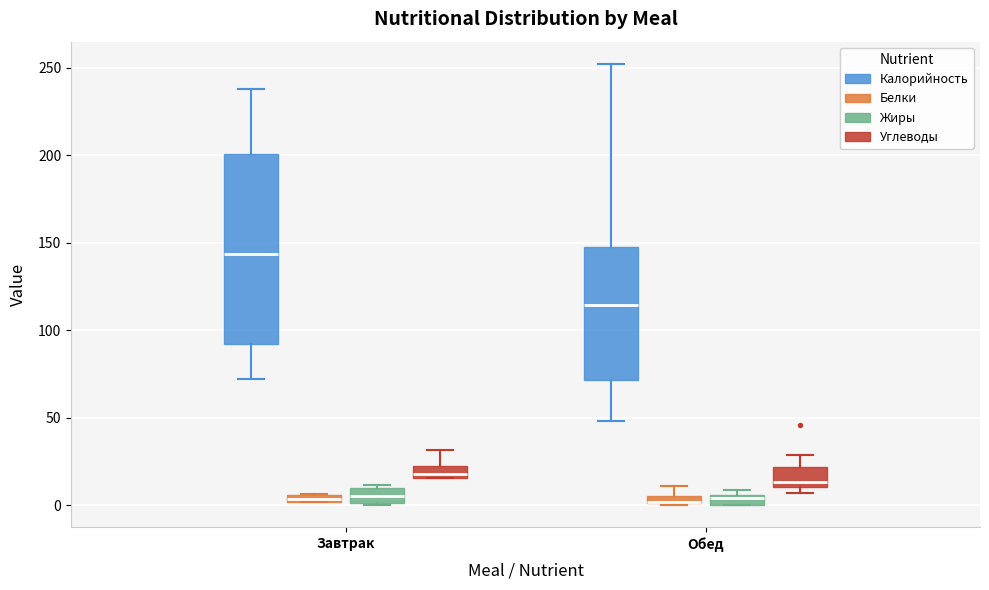

Where is the upper edge of the box for Завтрак (Калорийность) on the y-axis? The values are not printed on the chart, so give them approximately, as read against the axis.

200